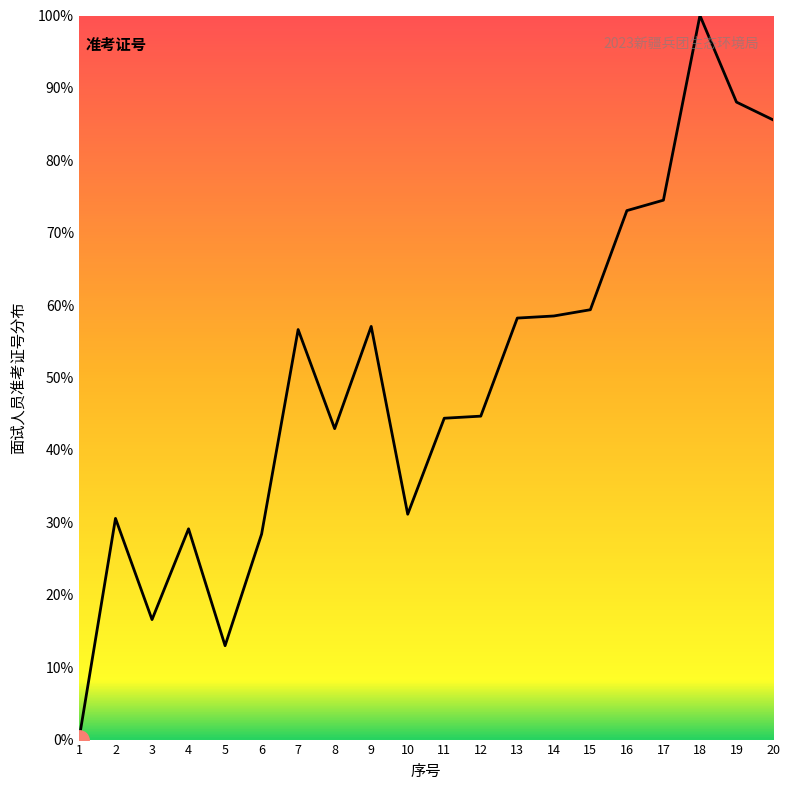

What is the maximum value shown in the chart?

100.0